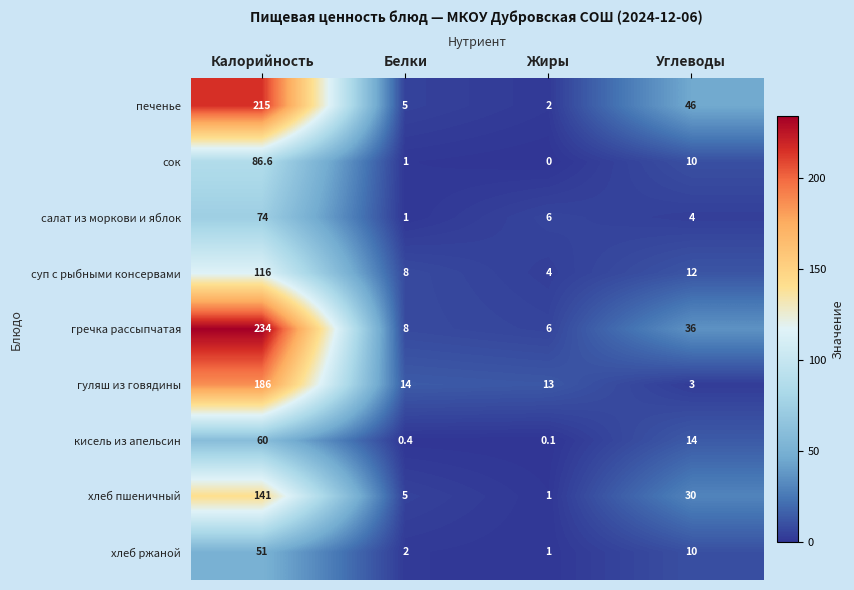

True or false: сок has a value of 1.0 at Белки.

True